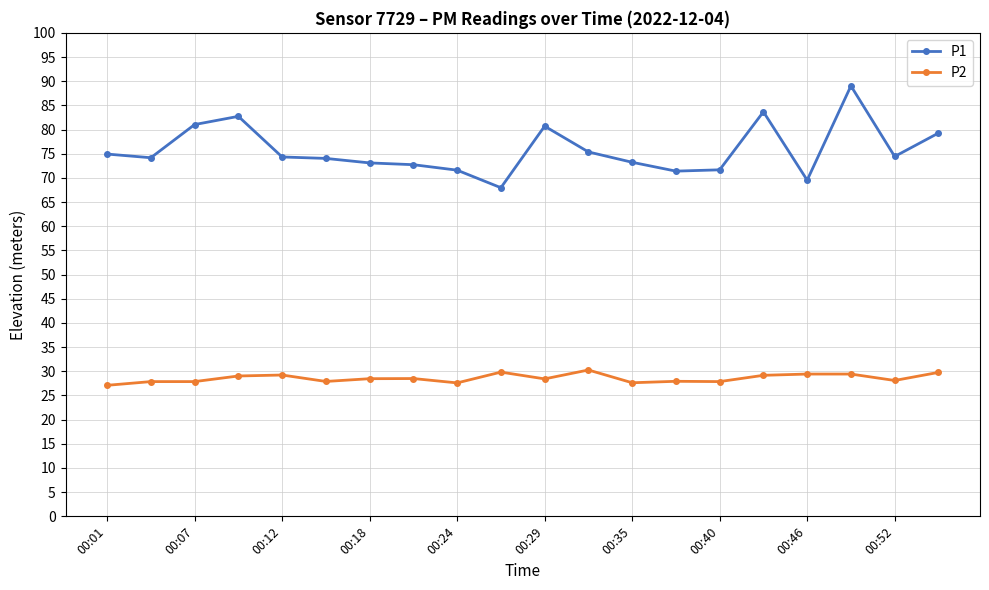

True or false: P2 and P1 cross at least once.

False